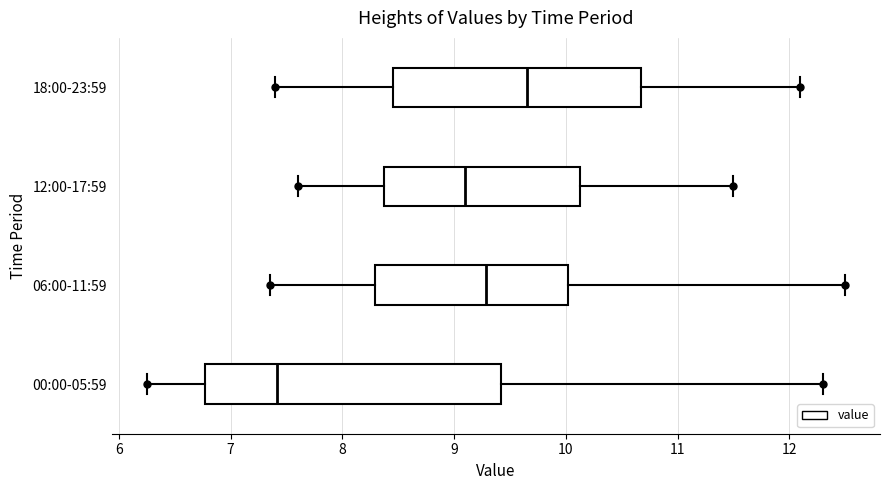

Reading bottom to top, read every box against the x-axis: the position of its median line, the range the box covers, and the ends of its whiskers. The values are not printed on the chart, so give them approximately, as read against the axis.

00:00-05:59: median 7.4, box 6.8 to 9.4, whiskers 6.3 to 12.3
06:00-11:59: median 9.3, box 8.3 to 10.0, whiskers 7.4 to 12.5
12:00-17:59: median 9.1, box 8.4 to 10.1, whiskers 7.6 to 11.5
18:00-23:59: median 9.7, box 8.5 to 10.7, whiskers 7.4 to 12.1